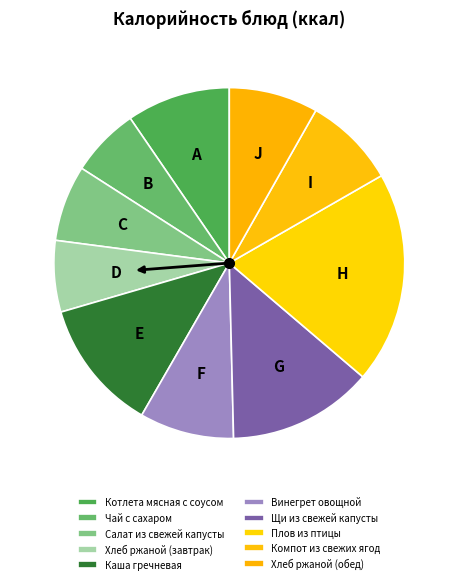

Which has a higher value, Плов из птицы or Хлеб ржаной (обед)?

Плов из птицы